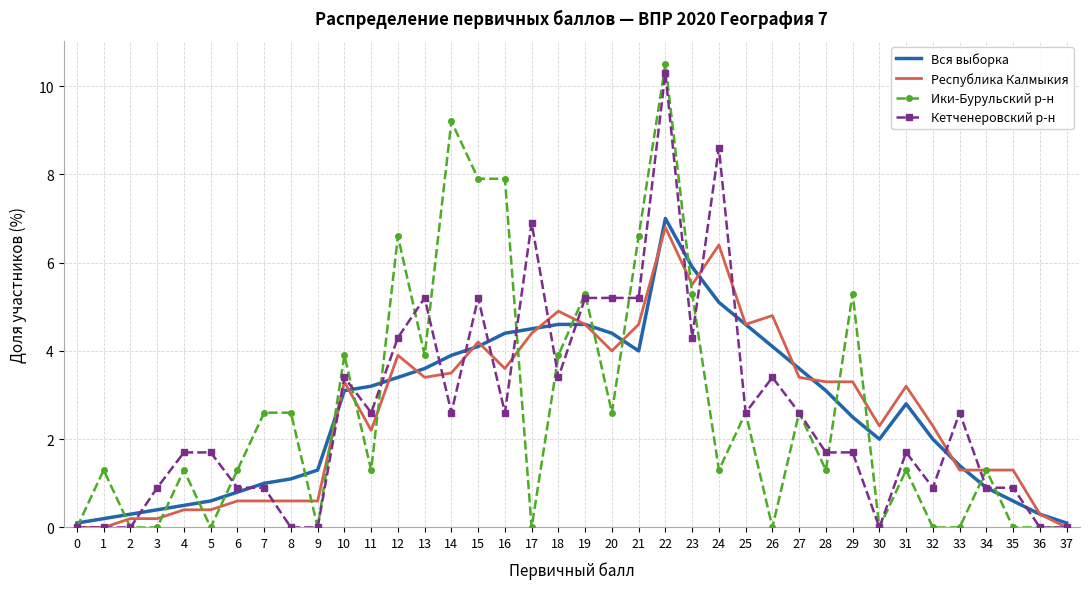

Between which two adjacent categories do Ики-Бурульский р-н and Вся выборка first intersect?

0 and 1